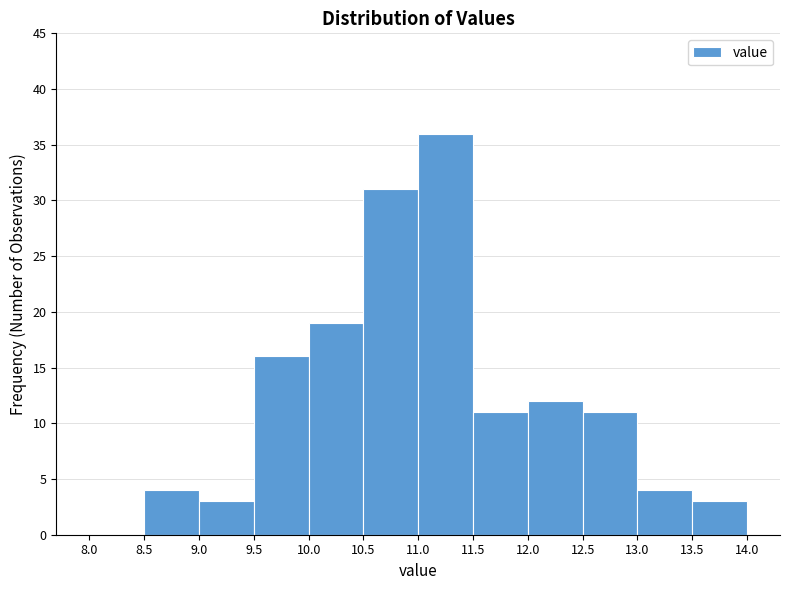

Which range on the x-axis has the tallest bar?

11.0 to 11.5